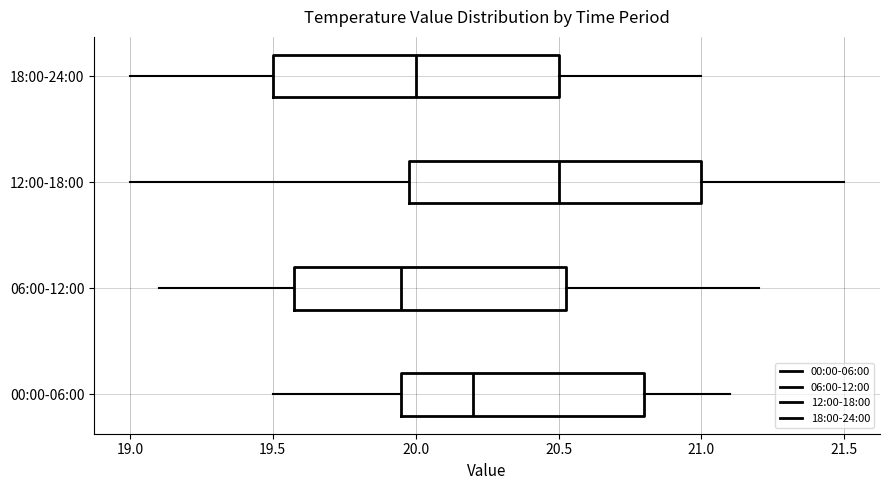

Which box's median line is the furthest to the right?

12:00-18:00